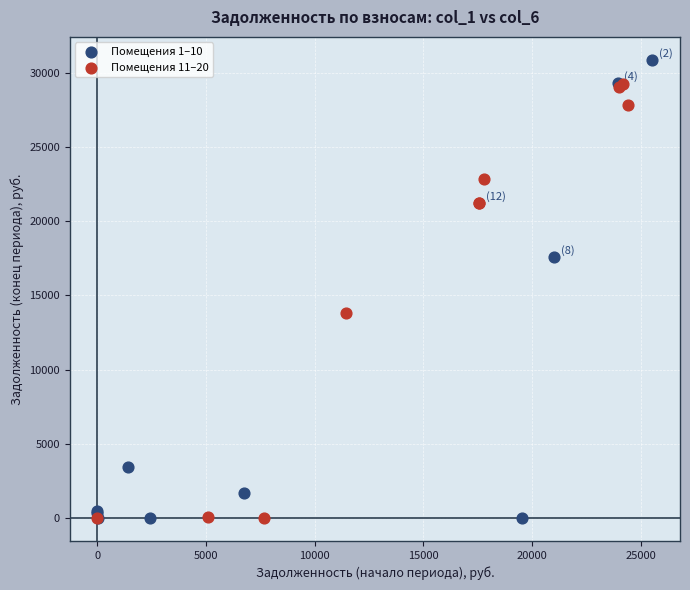

Which series contains the highest Y value?

Помещения 1–10